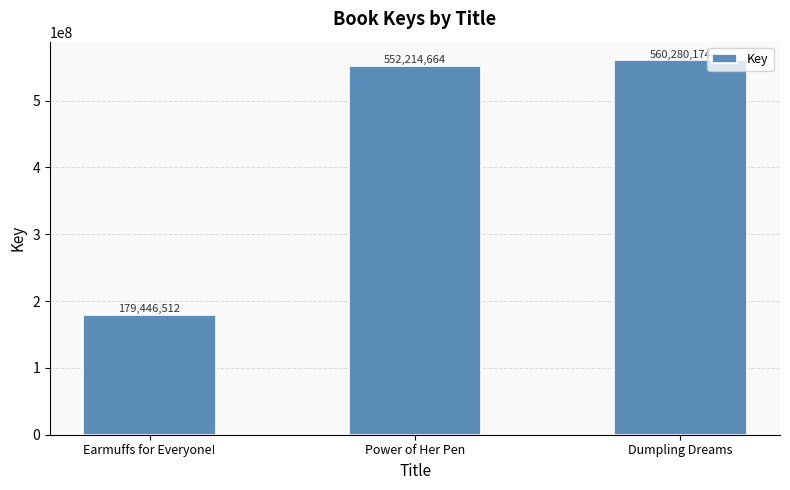

At which label is the value closest to 369863343?

Power of Her Pen